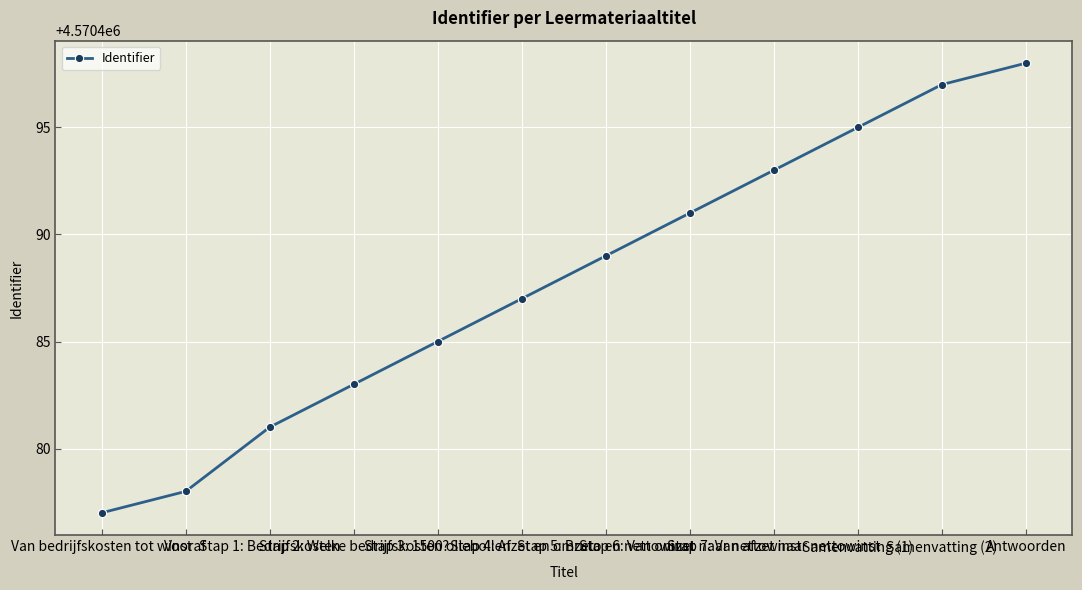

True or false: the data shows 2730822 at Stap 4: Afzet en omzet.

False